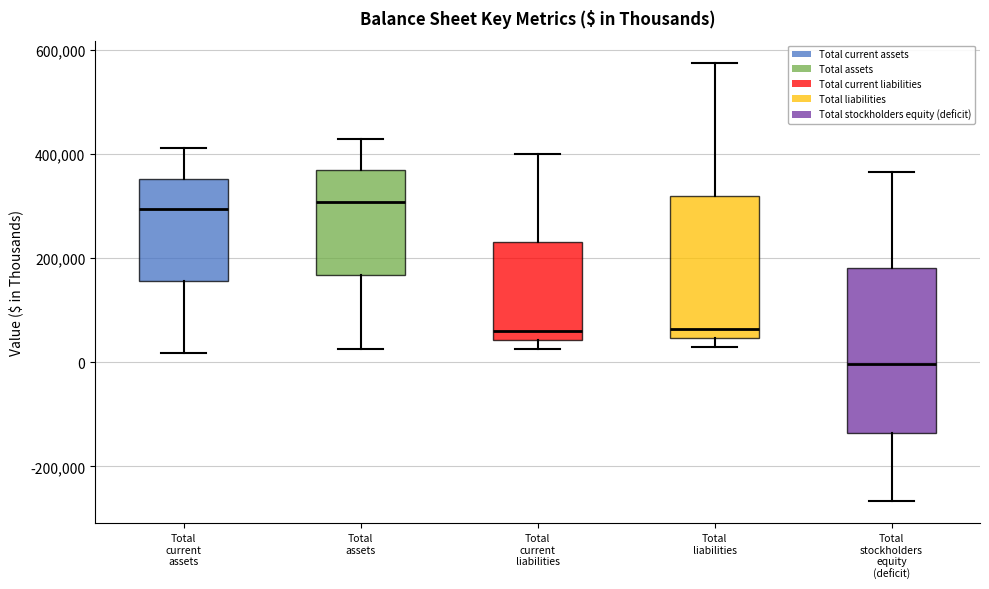

Reading left to right, read every box against the y-axis: the position of its median line, the range the box covers, and the ends of its whiskers. The values are not printed on the chart, so give them approximately, as read against the axis.

Total current assets: median 300000, box 160000 to 360000, whiskers 20000 to 420000
Total assets: median 300000, box 160000 to 360000, whiskers 20000 to 420000
Total current liabilities: median 60000, box 40000 to 240000, whiskers 20000 to 400000
Total liabilities: median 60000, box 40000 to 320000, whiskers 20000 to 580000
Total stockholders equity (deficit): median 0, box -140000 to 180000, whiskers -260000 to 360000